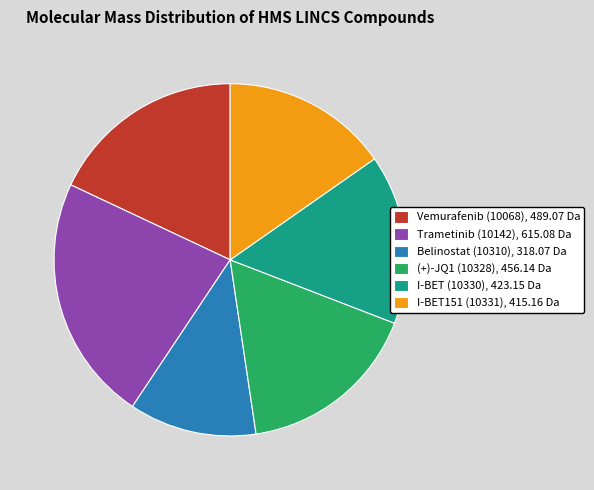

Count the number of slices in the pie.

6